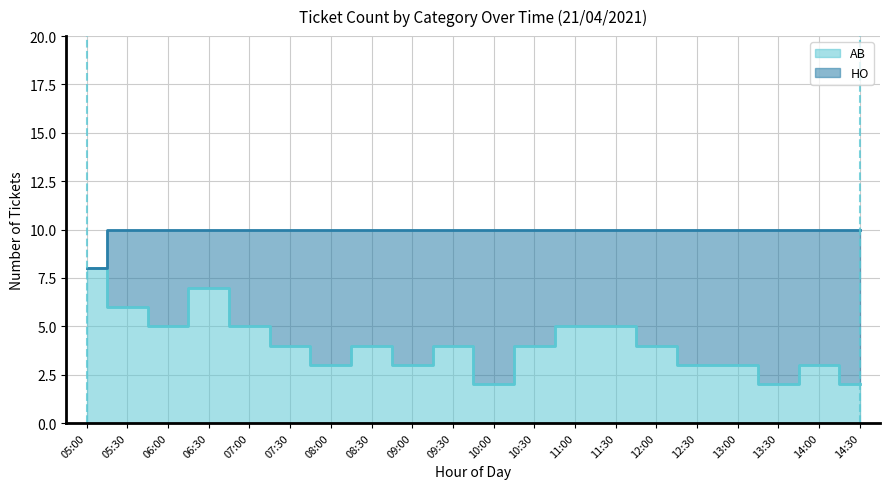

True or false: AB line and HO line intersect in this chart.

False